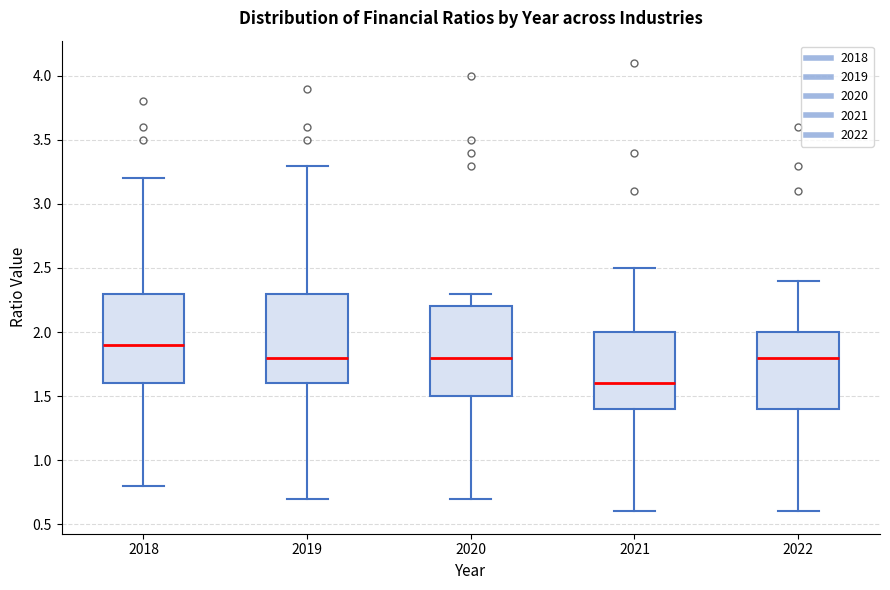

Reading left to right, read every box against the y-axis: the position of its median line, the range the box covers, and the ends of its whiskers. The values are not printed on the chart, so give them approximately, as read against the axis.

2018: median 1.9, box 1.6 to 2.3, whiskers 0.8 to 3.2
2019: median 1.8, box 1.6 to 2.3, whiskers 0.7 to 3.3
2020: median 1.8, box 1.5 to 2.2, whiskers 0.7 to 2.3
2021: median 1.6, box 1.4 to 2.0, whiskers 0.6 to 2.5
2022: median 1.8, box 1.4 to 2.0, whiskers 0.6 to 2.4